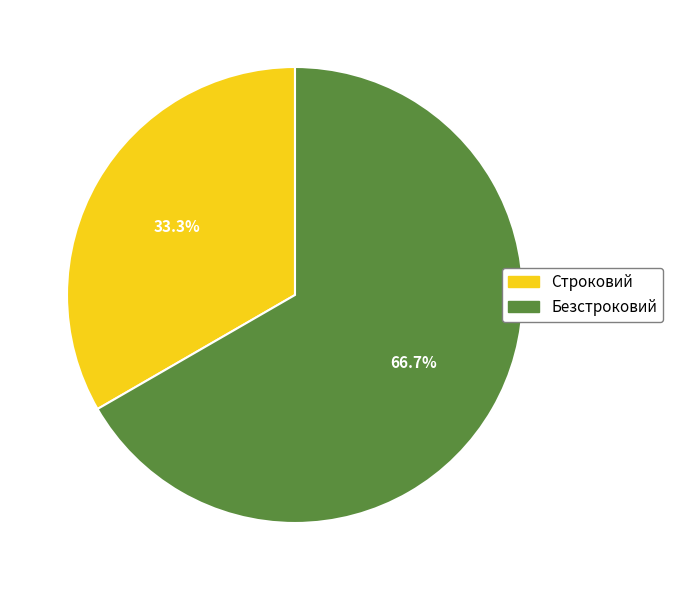

How much of the chart is everything except Безстроковий?

33.3%